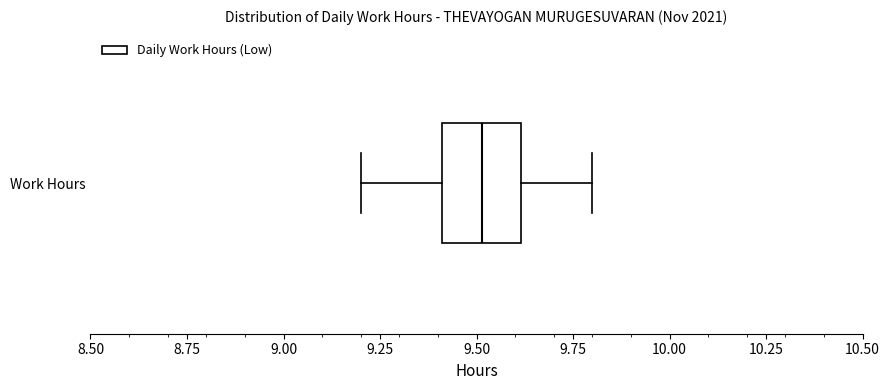

Read this box plot against the x-axis: the position of the median line, the range covered by the box, and the ends of both whiskers. The values are not printed on the chart, so give them approximately, as read against the axis.

median 9.5, box 9.4 to 9.6, whiskers 9.2 to 9.8